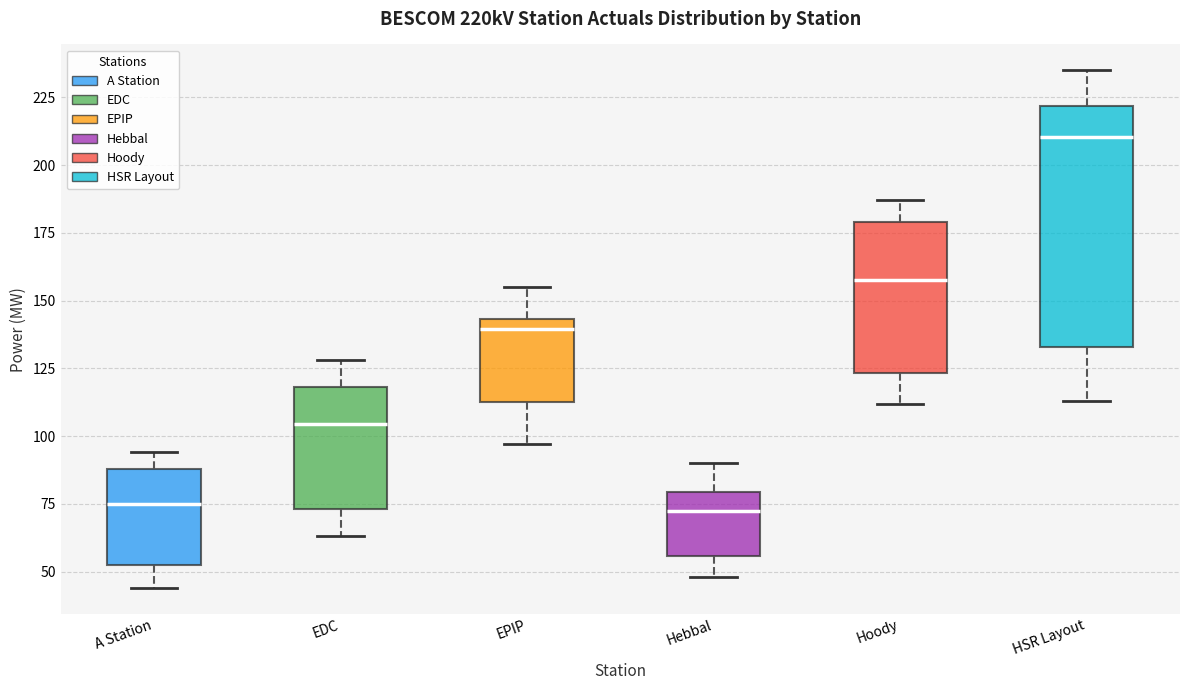

Comparing the boxes themselves (not the whiskers), which one is the tallest?

HSR Layout